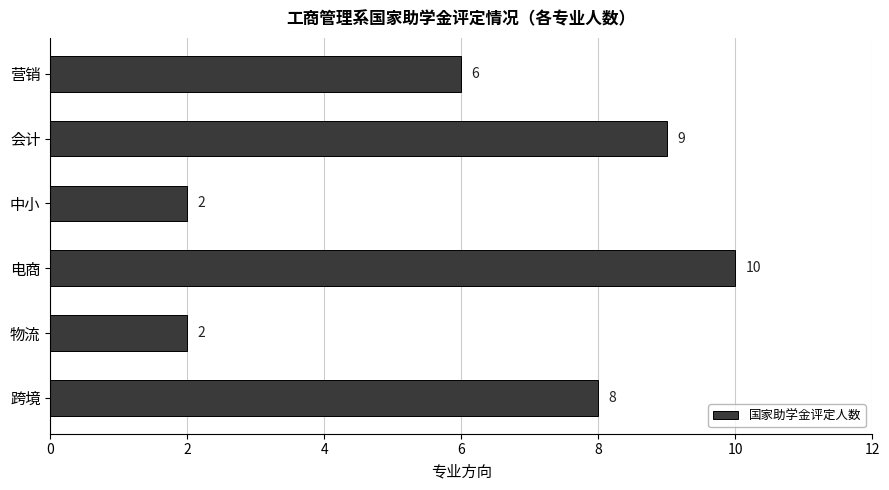

Count the values in the range 2 to 9.

5